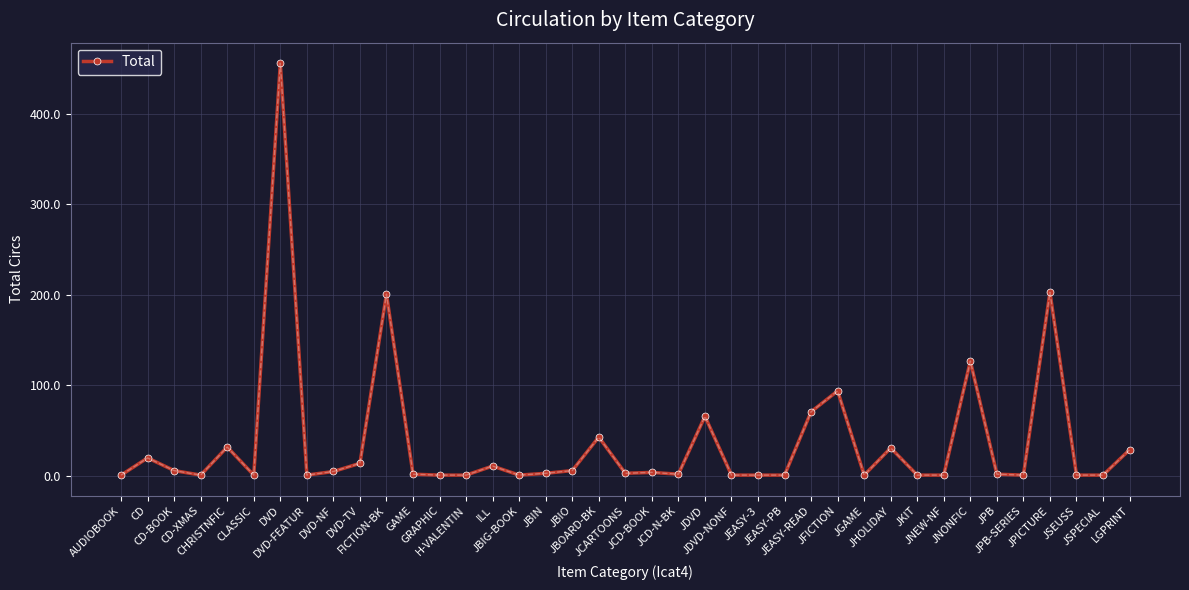

Approximately how many times larger is the value at DVD compared to JSPECIAL?

456.0